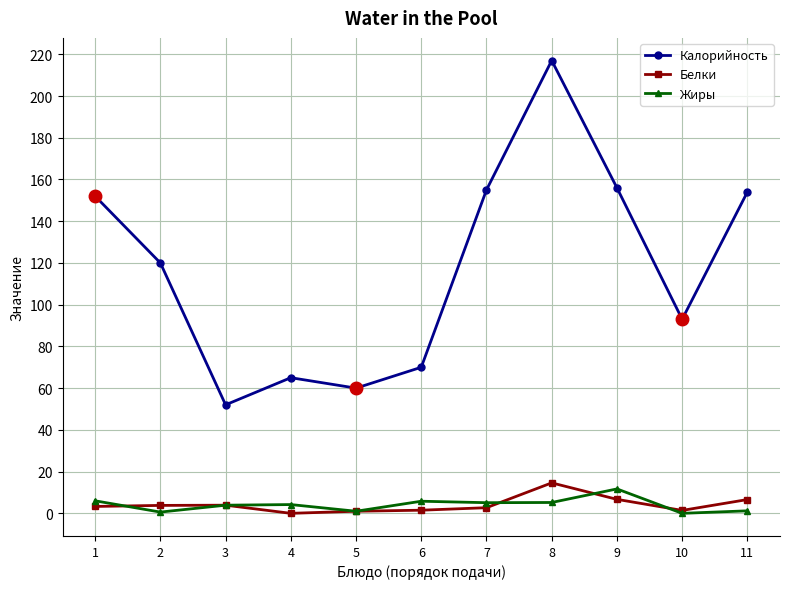

What are all the series names shown in the legend?

Калорийность, Белки, Жиры